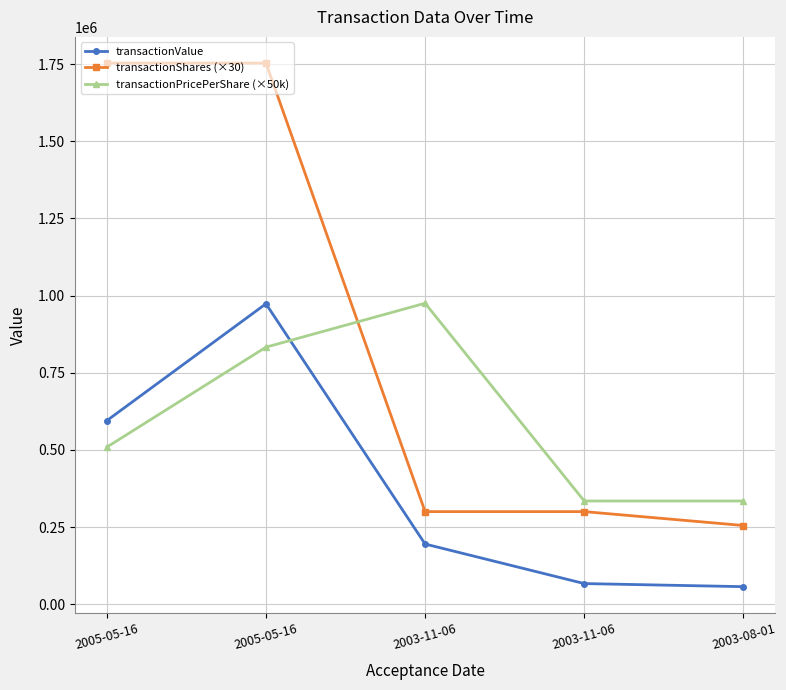

What are all the series names shown in the legend?

transactionValue, transactionShares (×30), transactionPricePerShare (×50k)